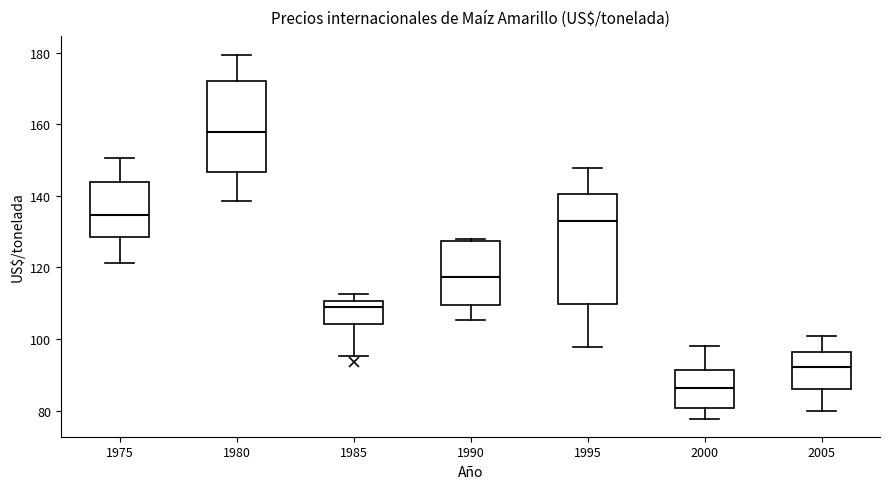

Where does the lower whisker of the box at x = 1980 end on the y-axis? The values are not printed on the chart, so give them approximately, as read against the axis.

138